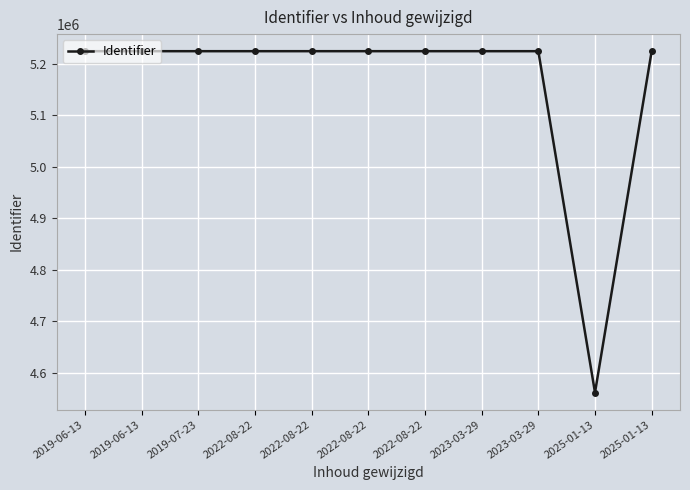

List the labels in order of value, largest first.

2019-06-13, 2019-06-13, 2022-08-22, 2022-08-22, 2022-08-22, 2023-03-29, 2023-03-29, 2022-08-22, 2025-01-13, 2019-07-23, 2025-01-13